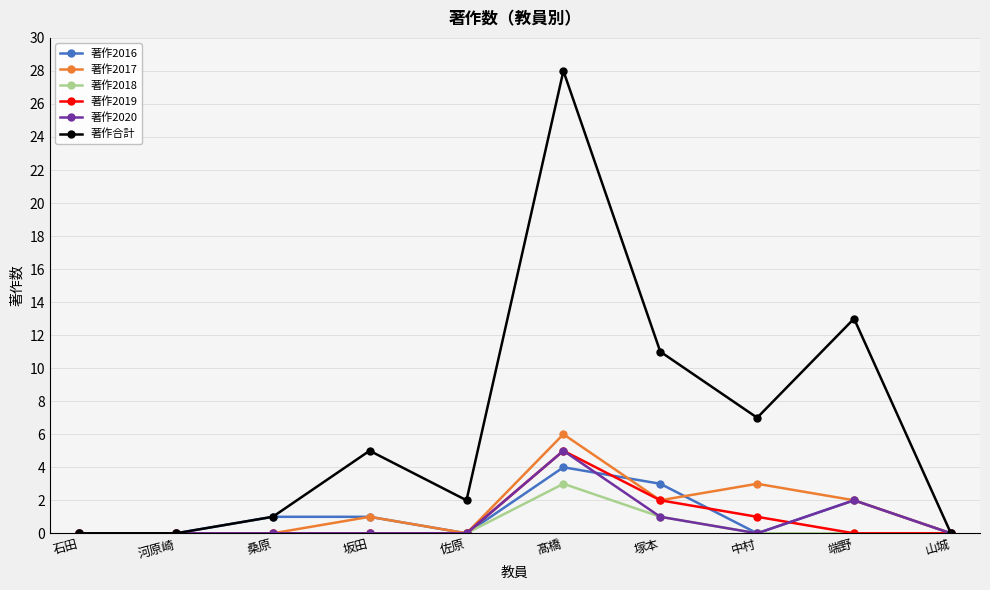

Count the number of categories in the chart.

10